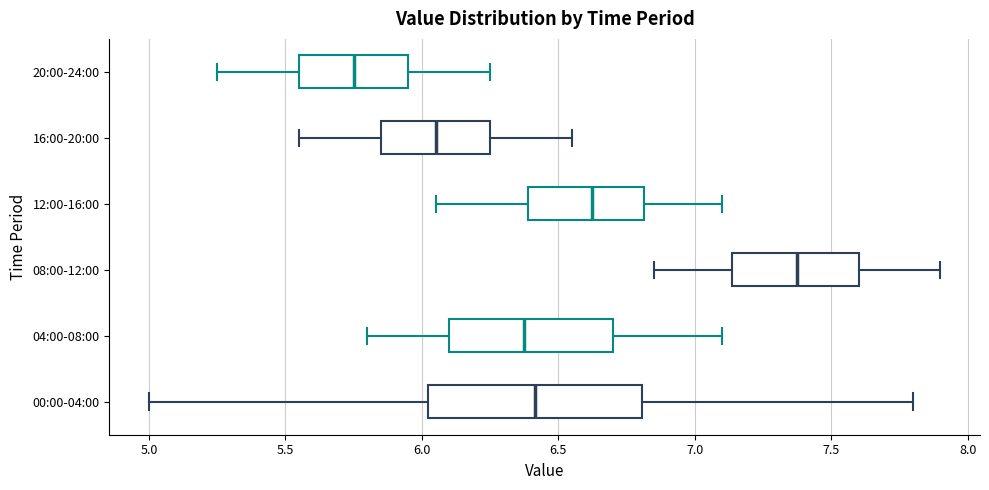

Where is the right edge of the box for 04:00-08:00 on the x-axis? The values are not printed on the chart, so give them approximately, as read against the axis.

6.70